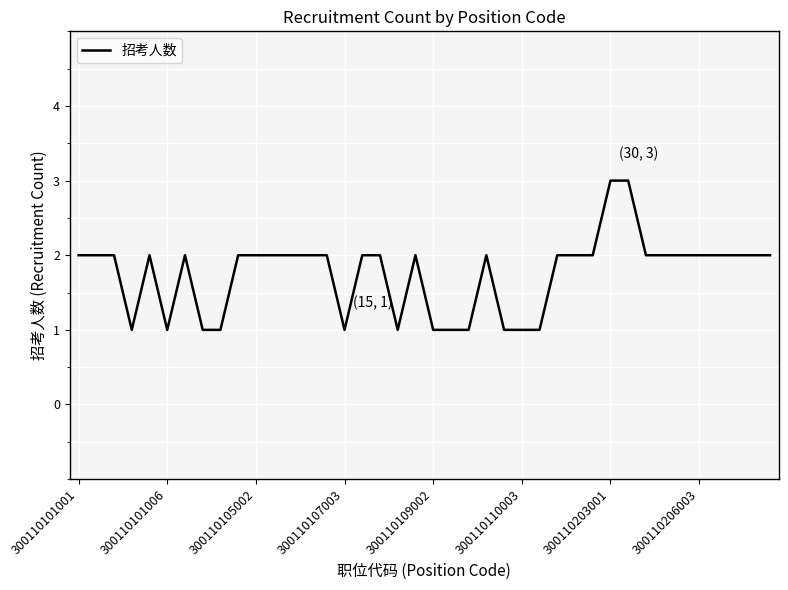

What is the greatest value displayed?

3